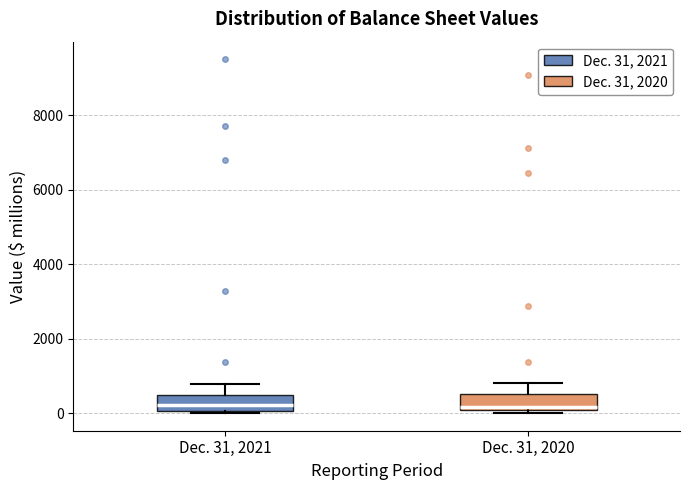

Reading left to right, read every box against the y-axis: the position of its median line, the range the box covers, and the ends of its whiskers. The values are not printed on the chart, so give them approximately, as read against the axis.

Dec. 31, 2021: median 200, box 0 to 400, whiskers 0 to 800
Dec. 31, 2020: median 200, box 0 to 400, whiskers 0 (just below the box's lower edge) to 800